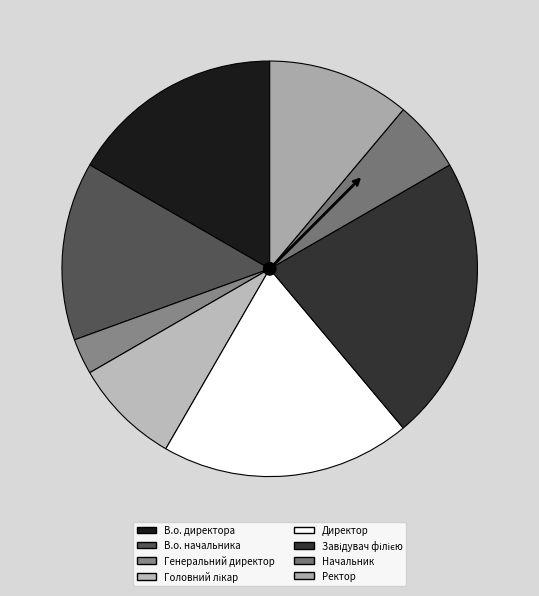

To the nearest percent, what percentage of the pie is В.о. начальника?

14%